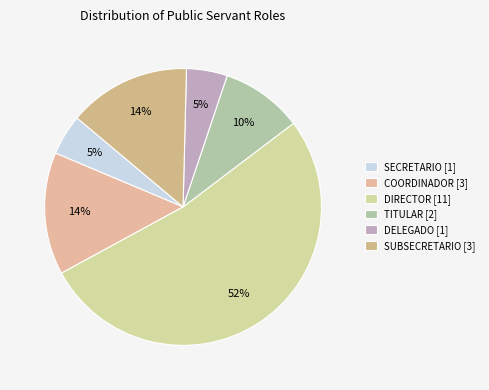

Which category has the smallest portion of the pie?

SECRETARIO [1]